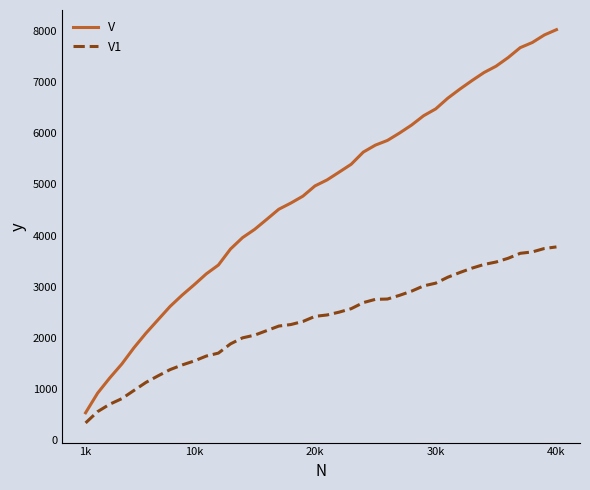

True or false: V1 and V cross at least once.

False